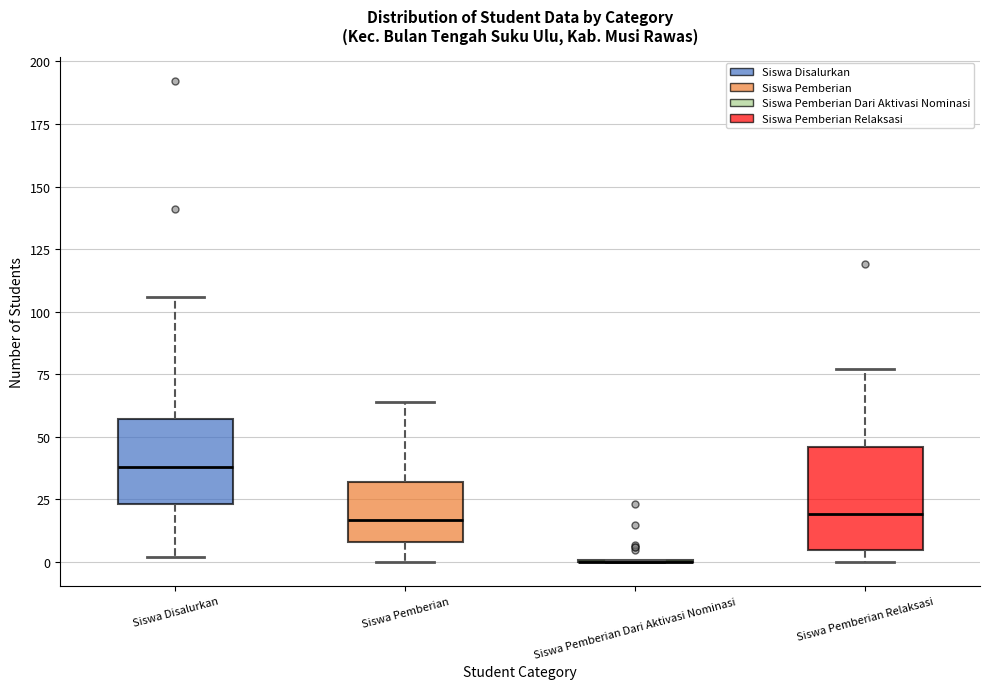

Reading left to right, transcribe this box plot: for each box, give where its median line is, the range the box spans, and where its two whiskers end, as read against the y-axis. The values are not printed on the chart, so give them approximately, as read against the axis.

Siswa Disalurkan: median 40, box 25 to 55, whiskers 0 to 105
Siswa Pemberian: median 15, box 10 to 30, whiskers 0 to 65
Siswa Pemberian Dari Aktivasi Nominasi: box collapsed to a line at 0, whiskers 0 to 0
Siswa Pemberian Relaksasi: median 20, box 5 to 45, whiskers 0 to 75